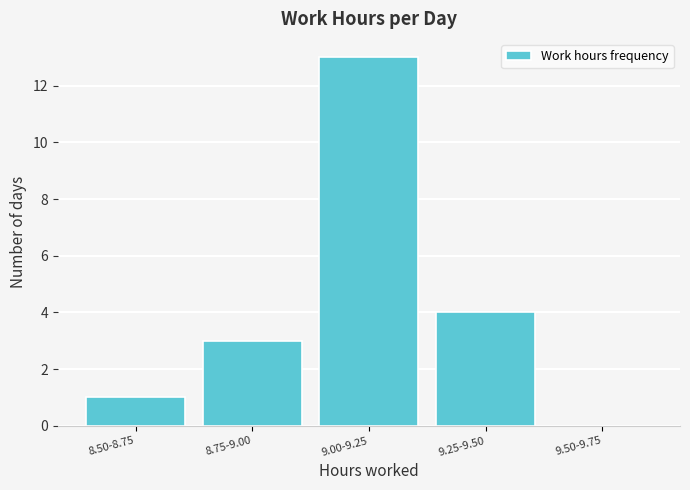

Reading right to left, list all the values displayed in this chart.

9.50-9.75=0	9.25-9.50=4	9.00-9.25=13	8.75-9.00=3	8.50-8.75=1